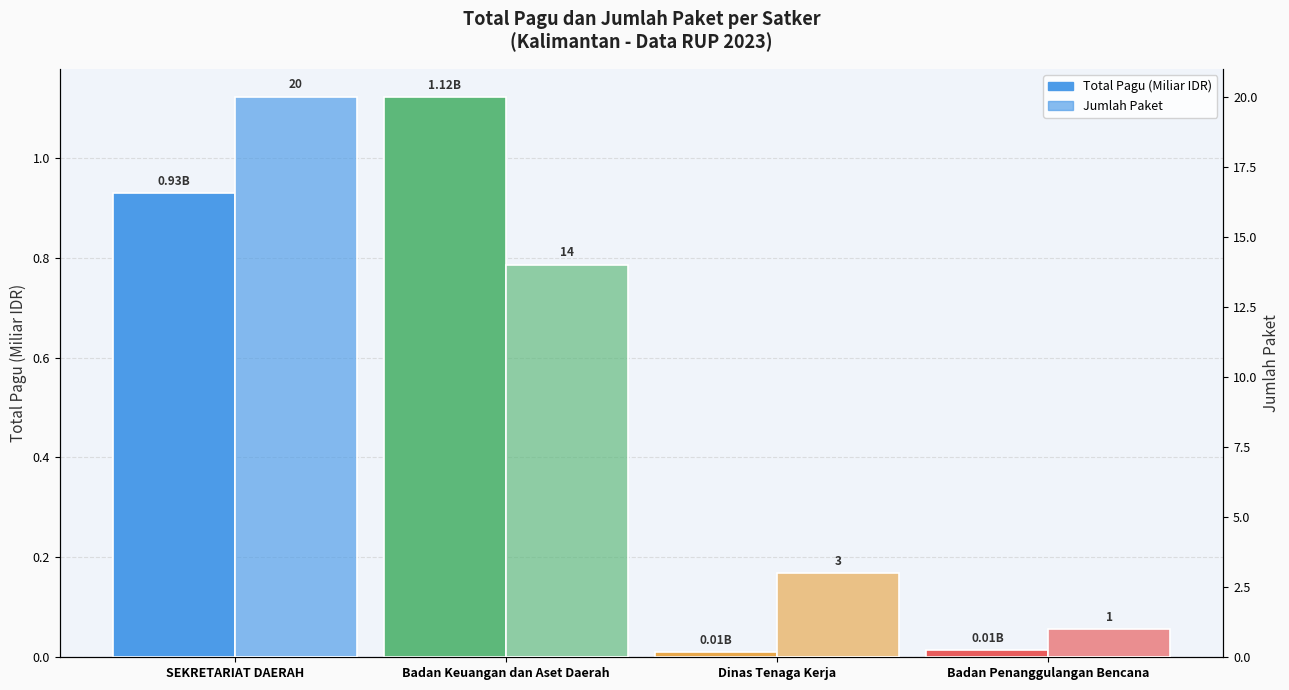

Where is Total Pagu (Miliar IDR) nearest to the value 0?

Dinas Tenaga Kerja